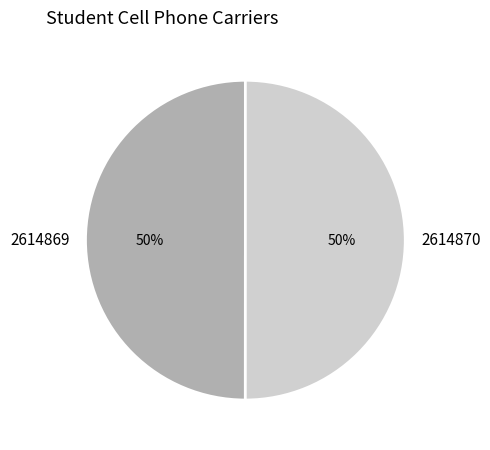

What is the ratio of the value at 2614870 to the value at 2614869?

1.0